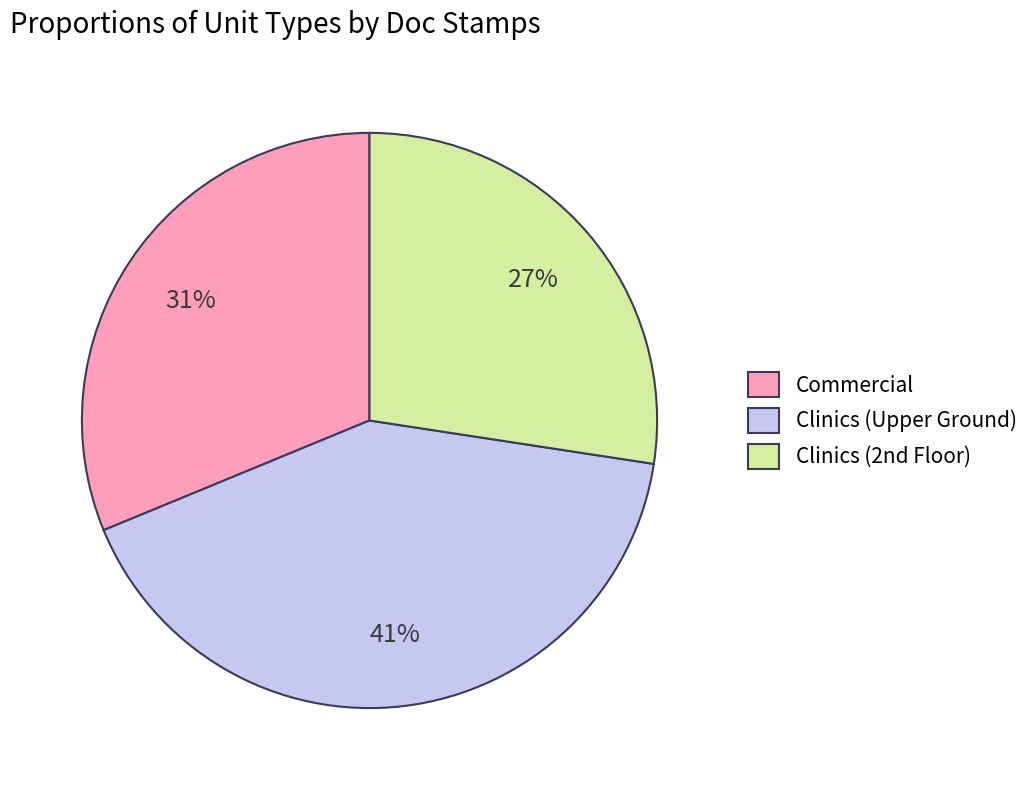

Is it true that Commercial is 25% of the pie?

False